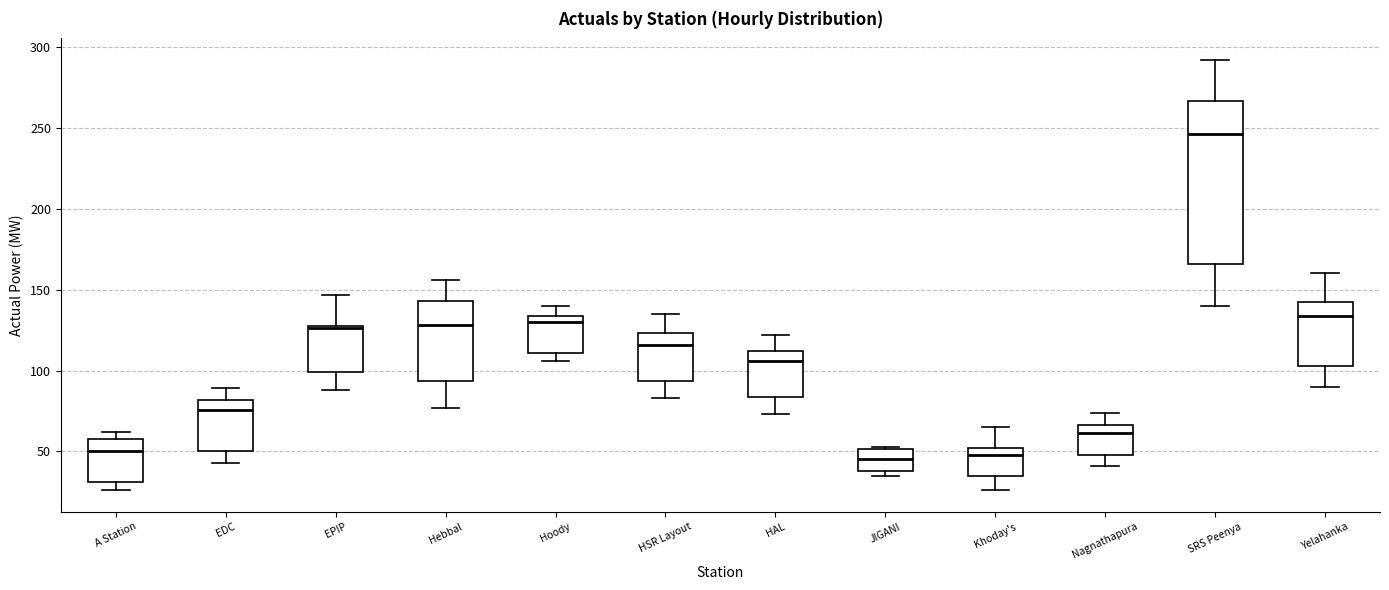

Where is the upper edge of the box for Yelahanka on the y-axis? The values are not printed on the chart, so give them approximately, as read against the axis.

140